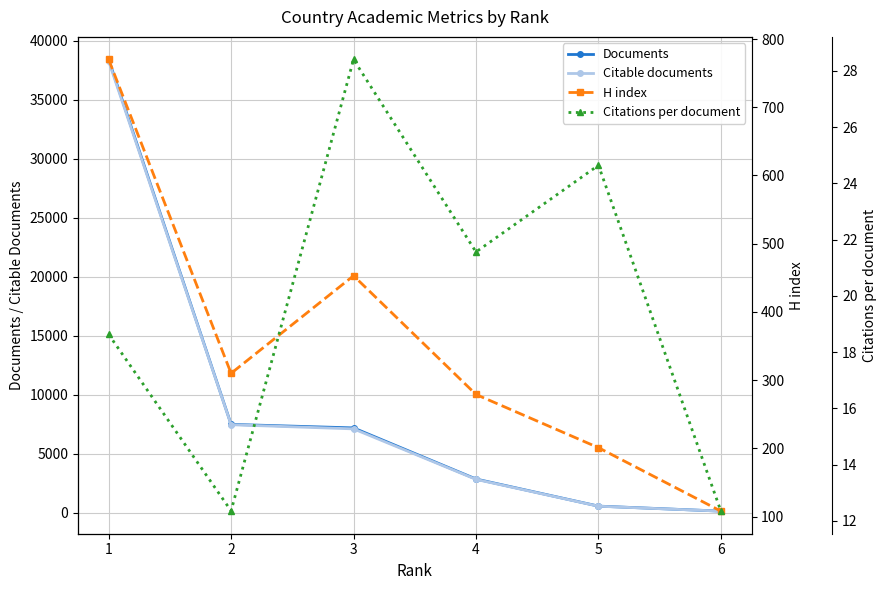

The value of Citations per document at 5 is 10.5. True or false?

False